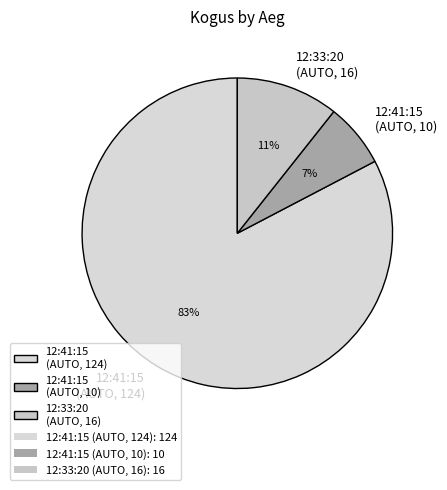

Between 12:41:15 (AUTO, 10) and 12:41:15 (AUTO, 124), which is larger?

12:41:15 (AUTO, 124)